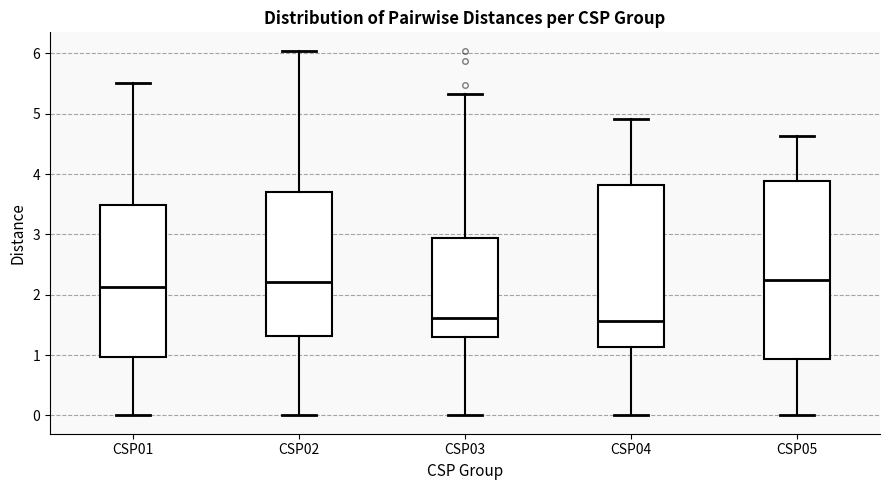

Reading left to right, transcribe this box plot: for each box, give where its median line is, the range the box spans, and where its two whiskers end, as read against the y-axis. The values are not printed on the chart, so give them approximately, as read against the axis.

CSP01: median 2.1, box 1.0 to 3.5, whiskers 0.0 to 5.5
CSP02: median 2.2, box 1.3 to 3.7, whiskers 0.0 to 6.0
CSP03: median 1.6, box 1.3 to 2.9, whiskers 0.0 to 5.3
CSP04: median 1.6, box 1.1 to 3.8, whiskers 0.0 to 4.9
CSP05: median 2.2, box 0.9 to 3.9, whiskers 0.0 to 4.6